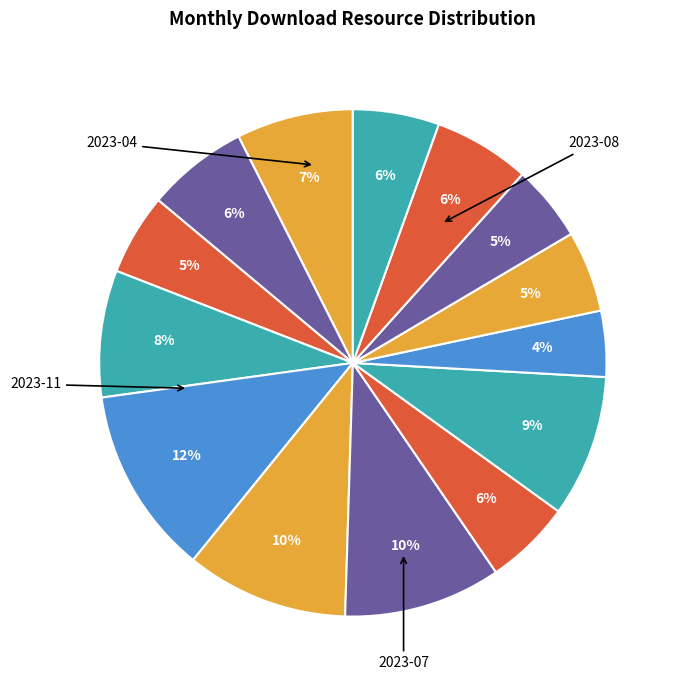

How many segments does this pie chart have?

14